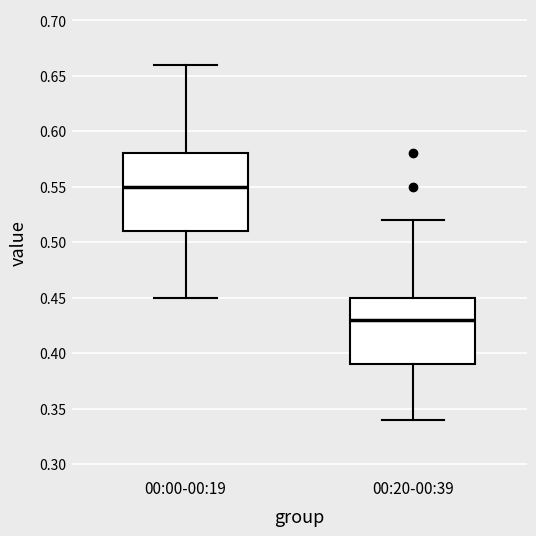

Reading left to right, read every box against the y-axis: the position of its median line, the range the box covers, and the ends of its whiskers. The values are not printed on the chart, so give them approximately, as read against the axis.

00:00-00:19: median 0.55, box 0.51 to 0.58, whiskers 0.45 to 0.66
00:20-00:39: median 0.43, box 0.39 to 0.45, whiskers 0.34 to 0.52